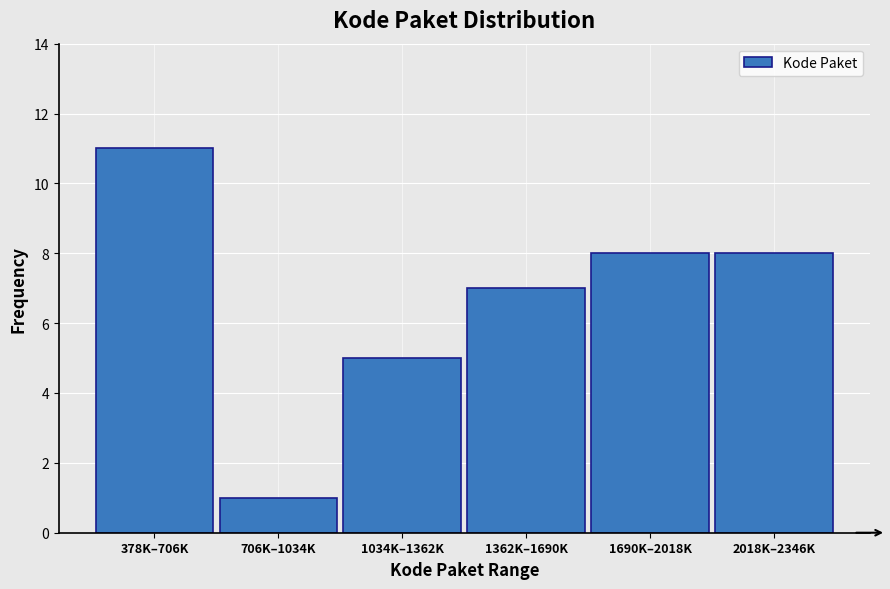

Reading left to right, list all the values displayed in this chart.

378K–706K=11	706K–1034K=1	1034K–1362K=5	1362K–1690K=7	1690K–2018K=8	2018K–2346K=8